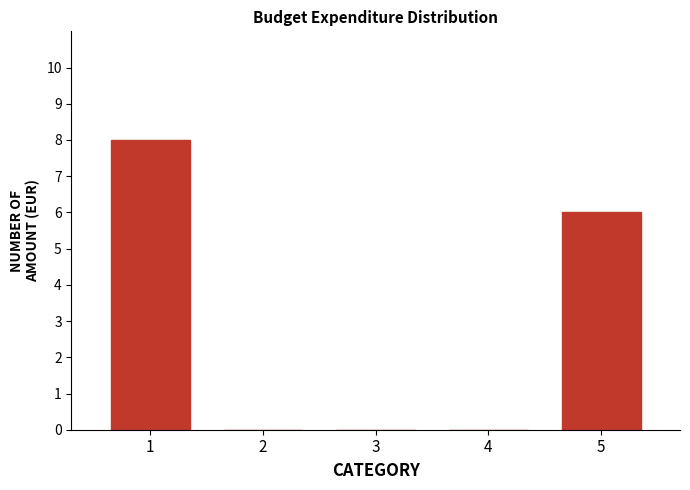

Reading left to right, extract all data points from this chart.

1=8	2=0	3=0	4=0	5=6